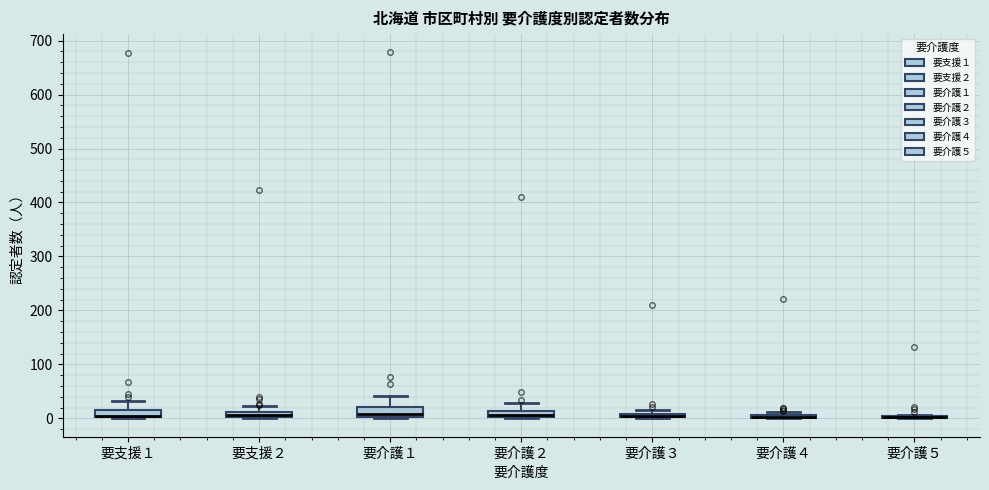

Where is the lower edge of the box for 要介護３ on the y-axis? The values are not printed on the chart, so give them approximately, as read against the axis.

0